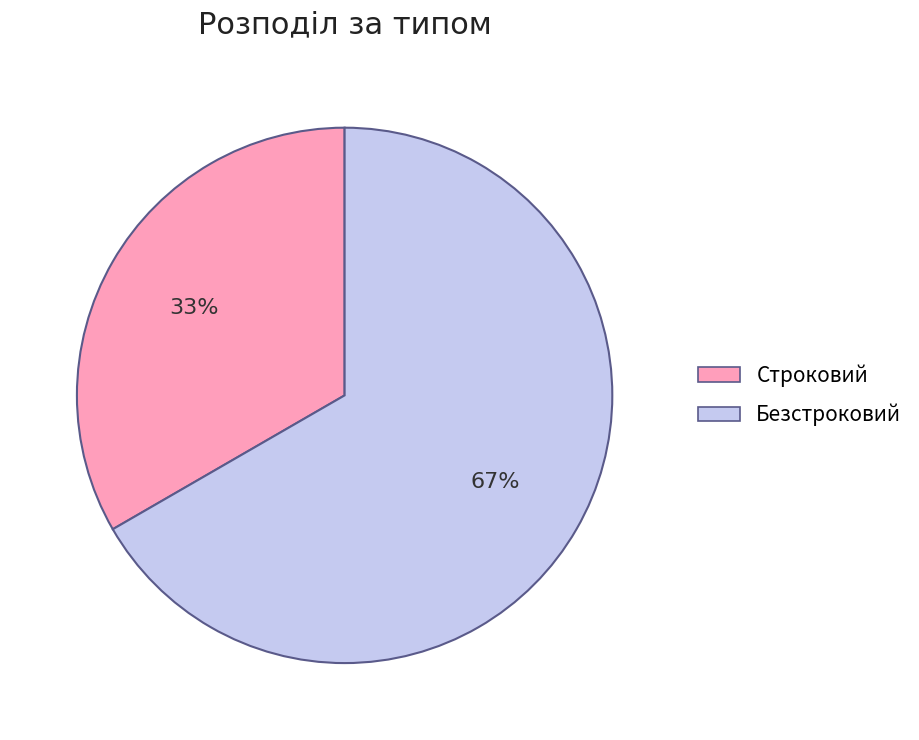

How many segments does this pie chart have?

2